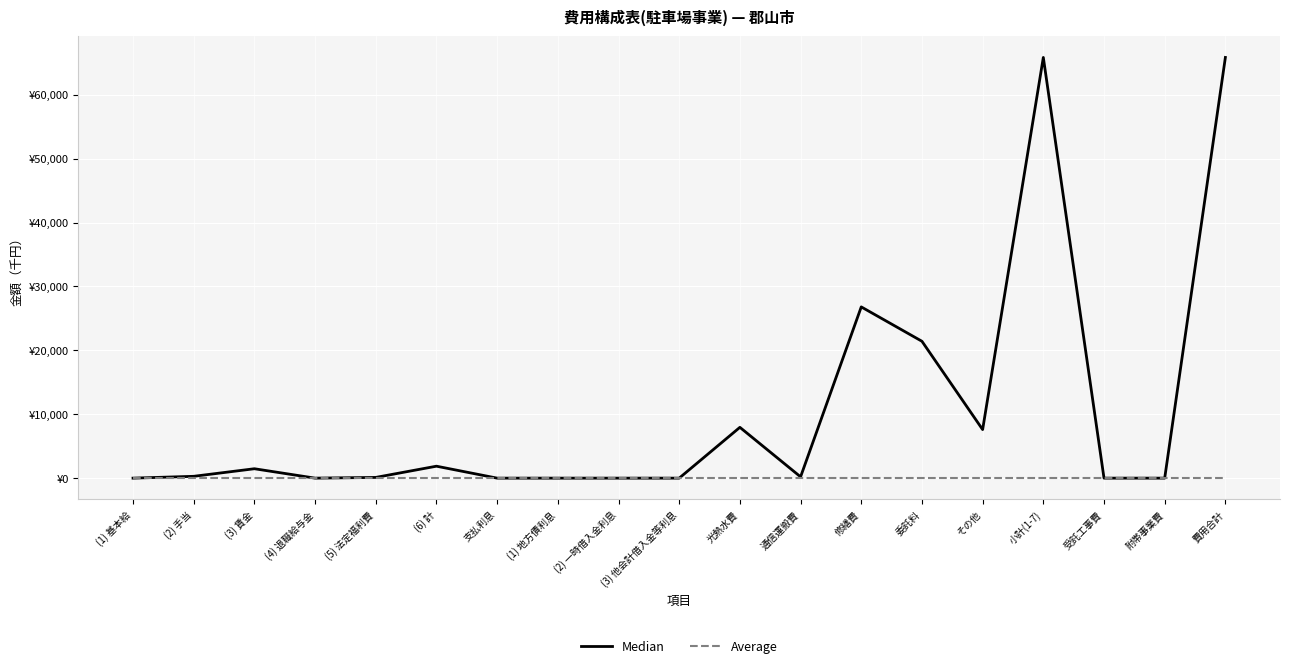

Rank the series at 附帯事業費 from highest to lowest value.

Median, Average